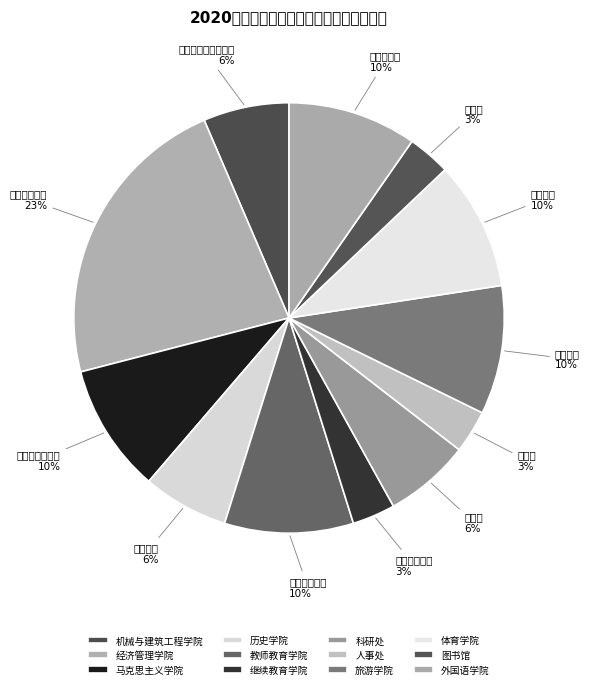

What is the change in value from 机械与建筑工程学院 to 经济管理学院?

+5